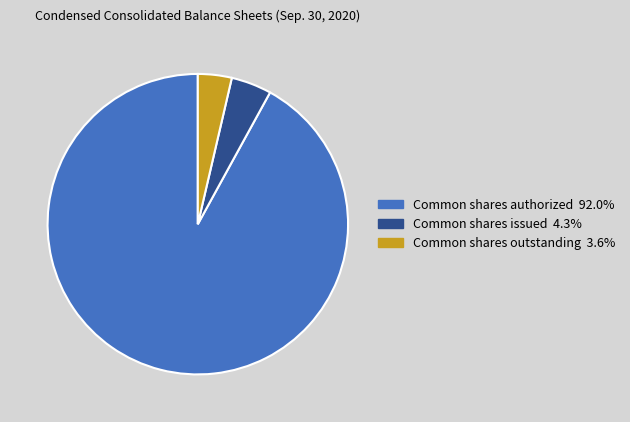

Is there any slice that represents more than half of the pie?

Yes